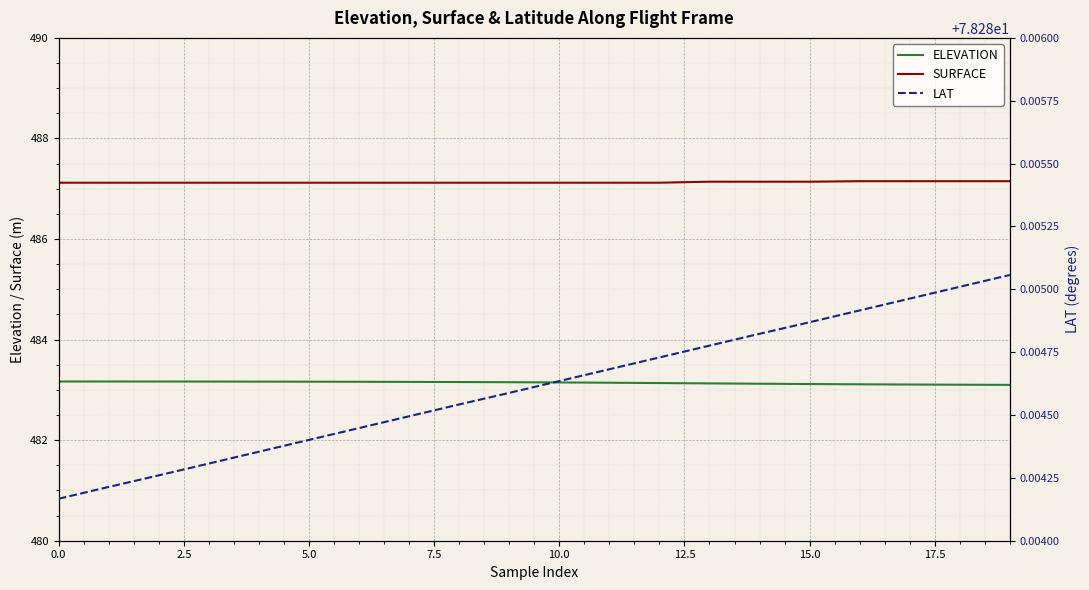

What are all the series names shown in the legend?

ELEVATION, SURFACE, LAT